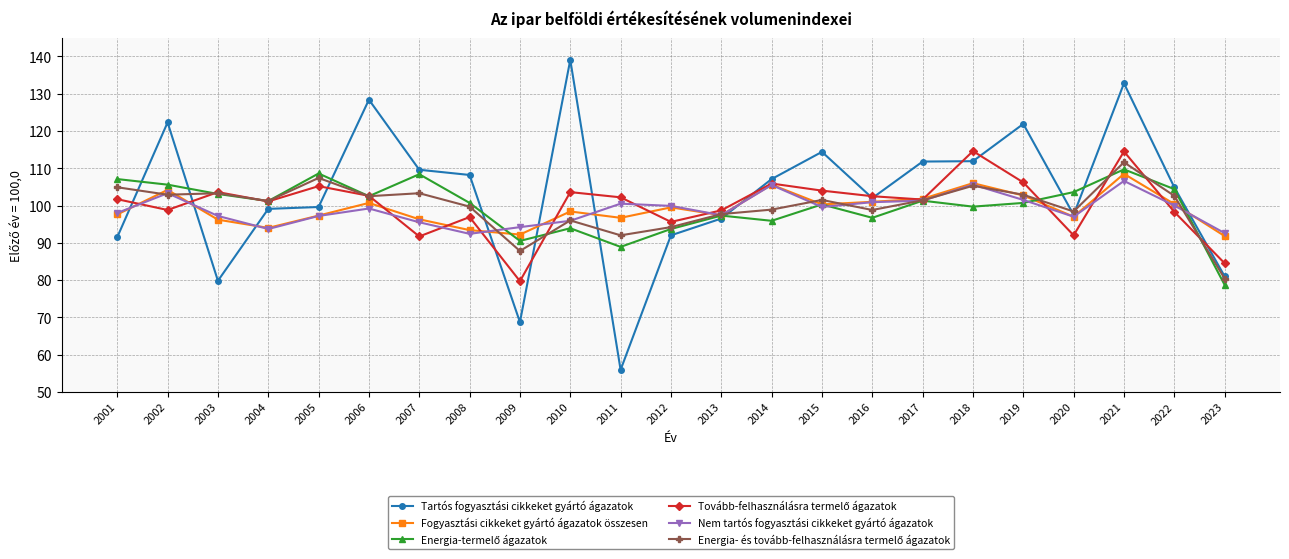

True or false: Fogyasztási cikkeket gyártó ágazatok összesen and Tartós fogyasztási cikkeket gyártó ágazatok cross at least once.

True